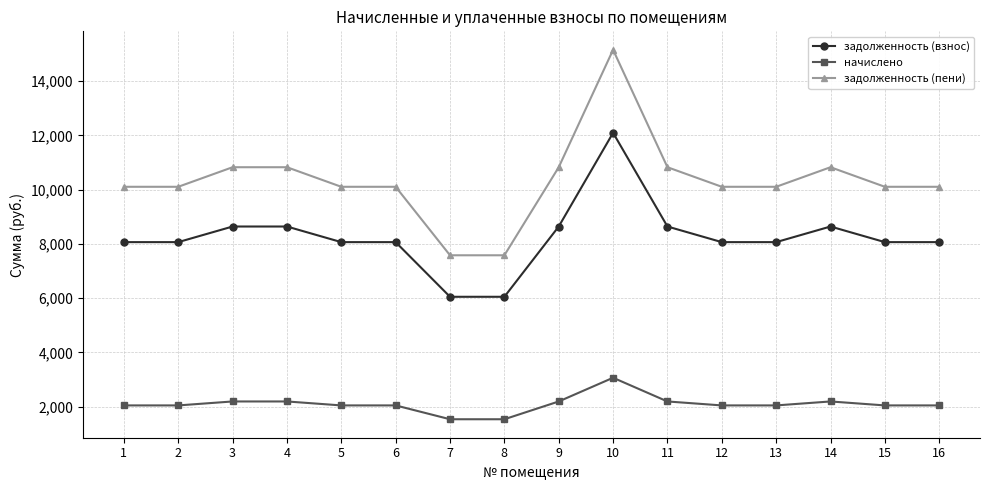

True or false: задолженность (взнос) and начислено intersect in this chart.

False